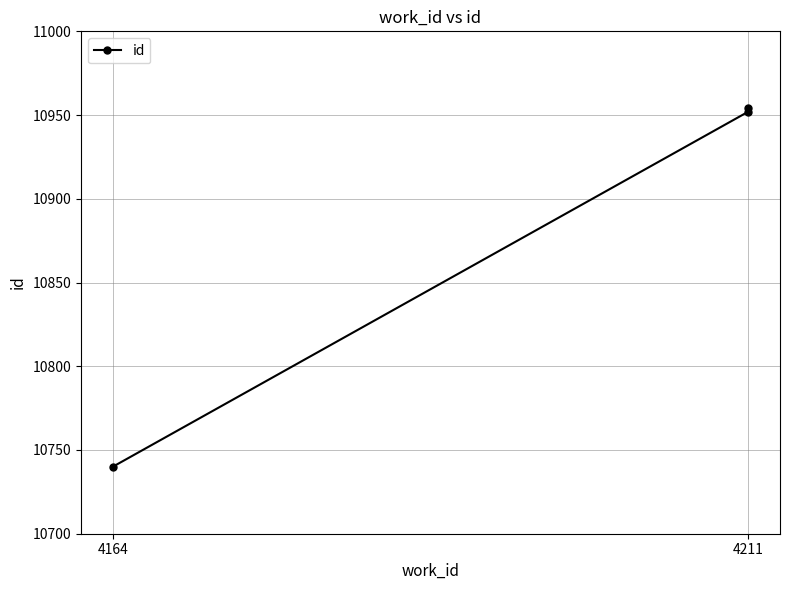

Does the chart have visible grid lines?

Yes